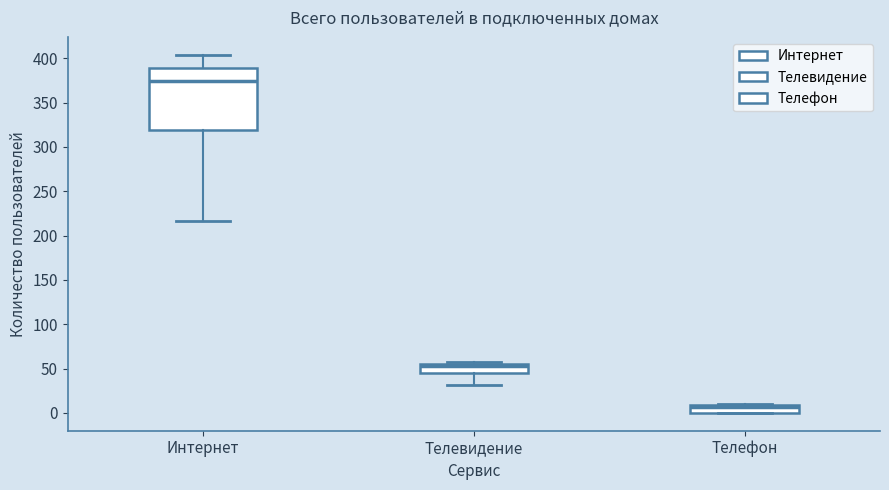

Where does the median line of the box for Интернет sit on the y-axis? The values are not printed on the chart, so give them approximately, as read against the axis.

375